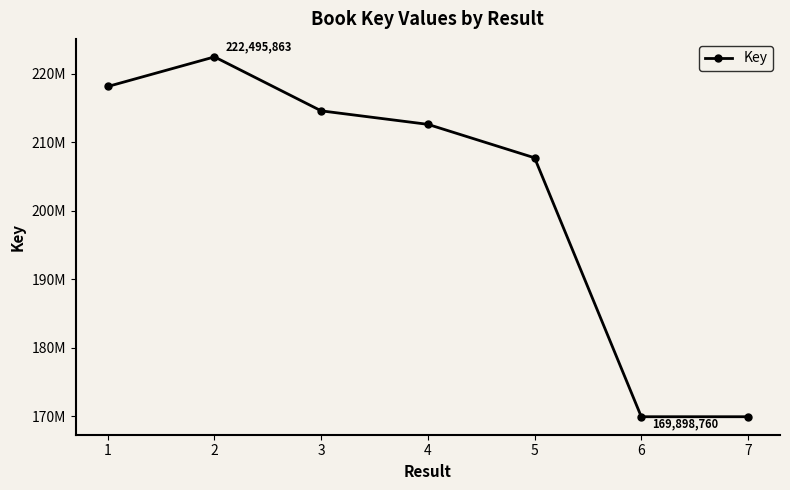

How many data points are above 212634253?

3